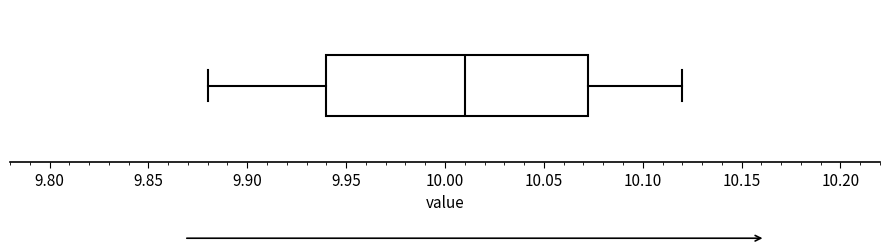

Where is the left edge of the box on the x-axis? The values are not printed on the chart, so give them approximately, as read against the axis.

9.940